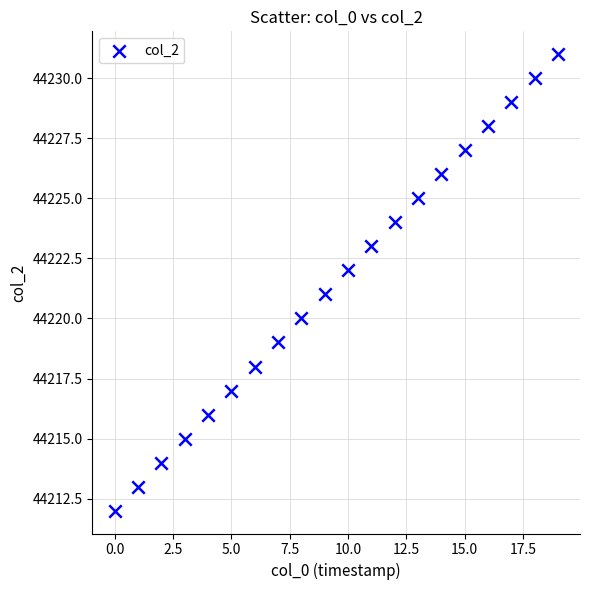

What is the range of Y values (max minus min)?

19